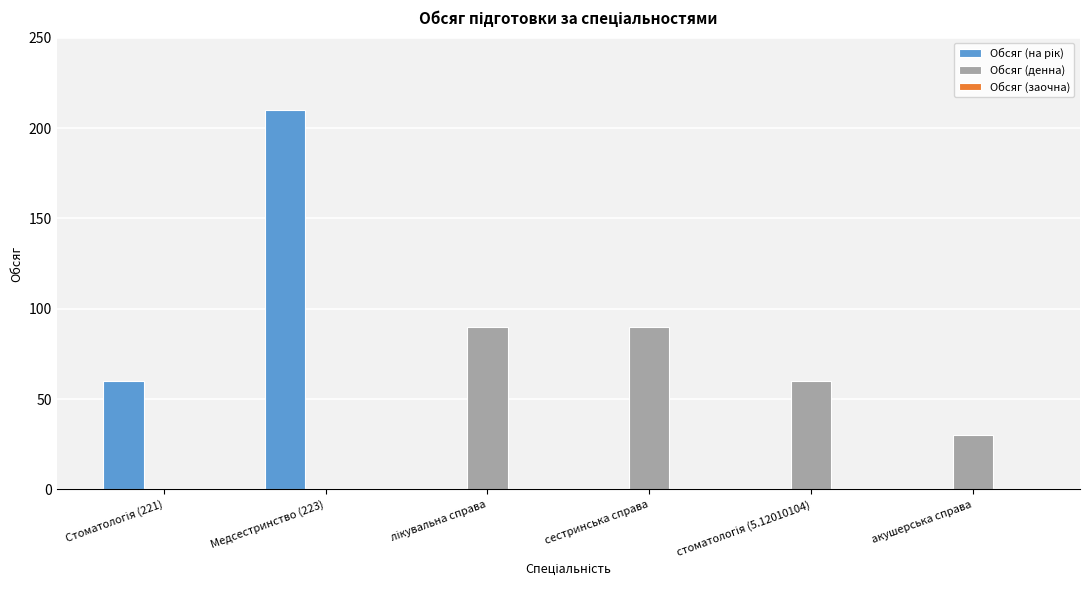

Does the chart contain stacked bars?

No